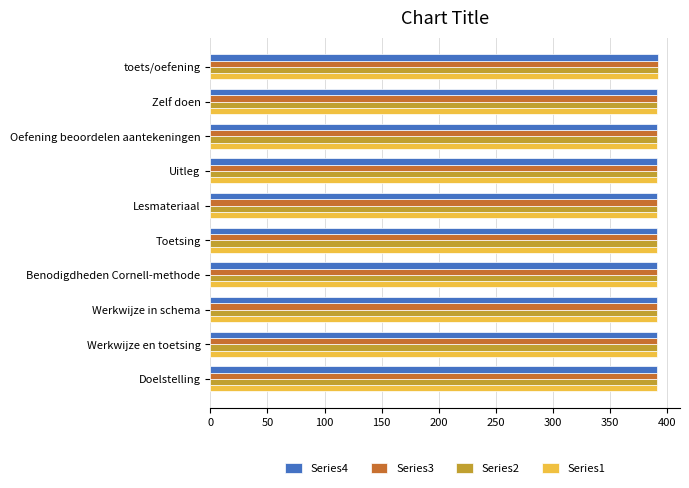

What is the sum of all Series1 values?

3910.0